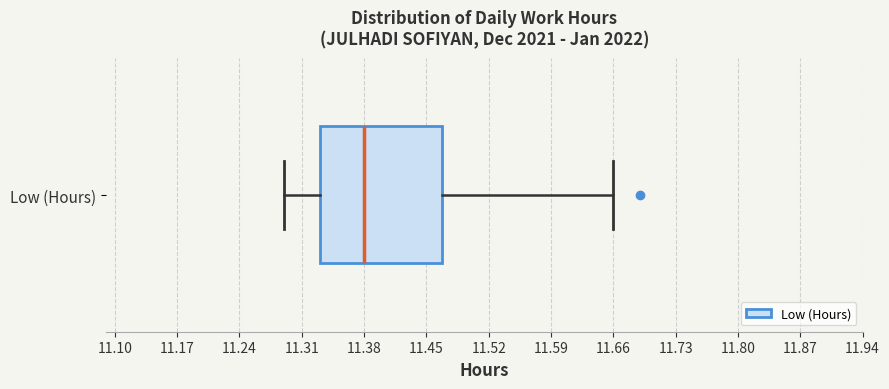

Where is the left edge of the box for Low (Hours) on the x-axis? The values are not printed on the chart, so give them approximately, as read against the axis.

11.33